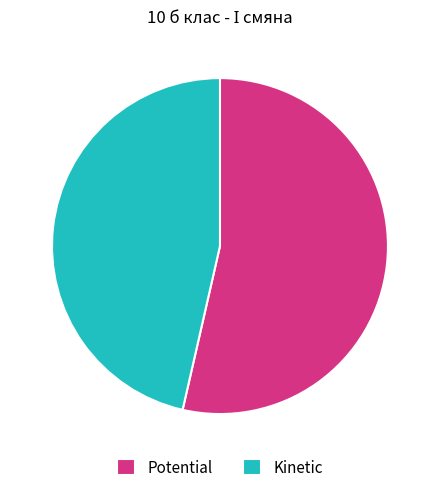

Do Kinetic and Potential together represent more than half of the pie?

Yes